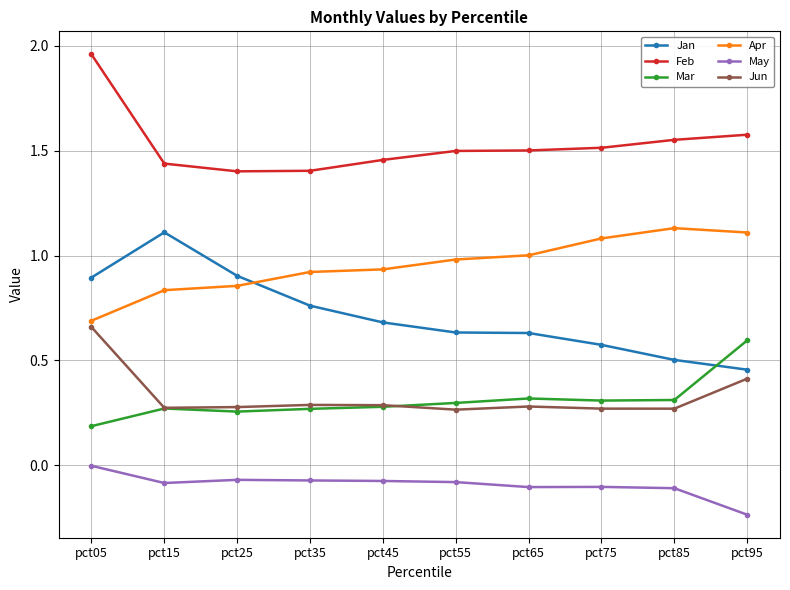

True or false: Feb and Jan intersect in this chart.

False